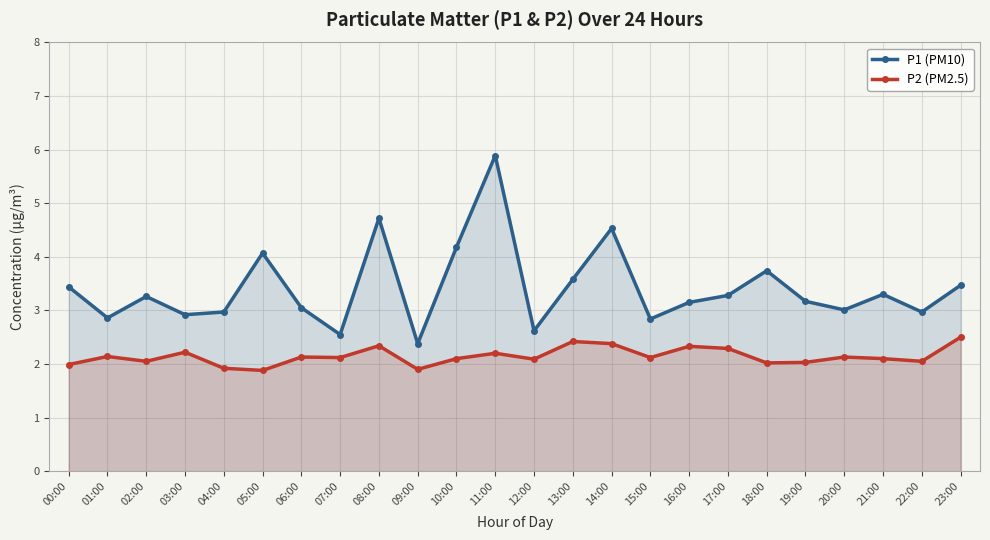

At which category is the sum across all series the highest?

11:00